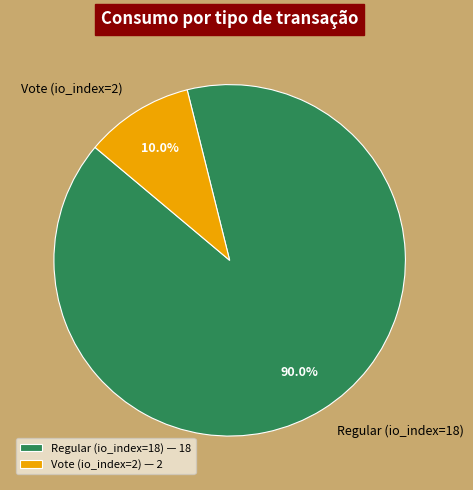

Approximately how many times larger is the value at Regular (io_index=18) compared to Vote (io_index=2)?

9.0